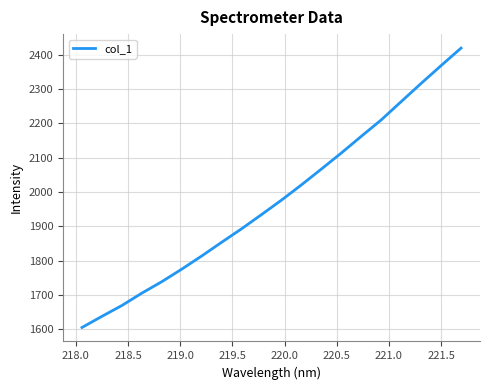

Count the number of values greater than 1976.

10